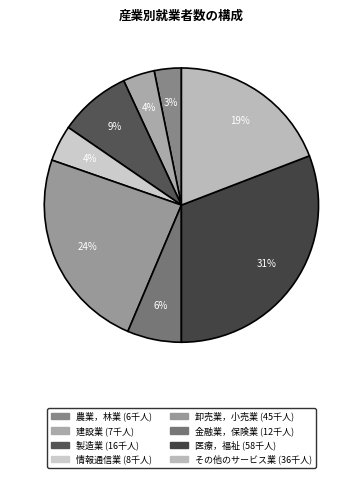

Is it true that 製造業 is 9% of the pie?

True